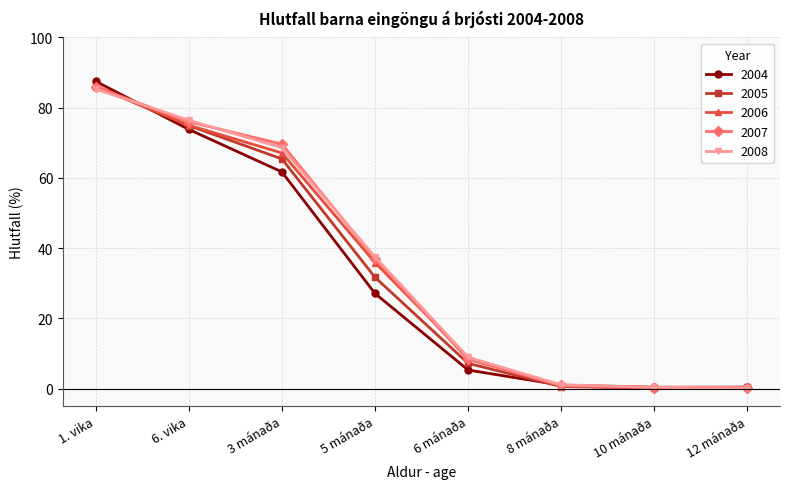

Is the value of 2004 at 1. vika greater than the value of 2006 at 1. vika?

Yes